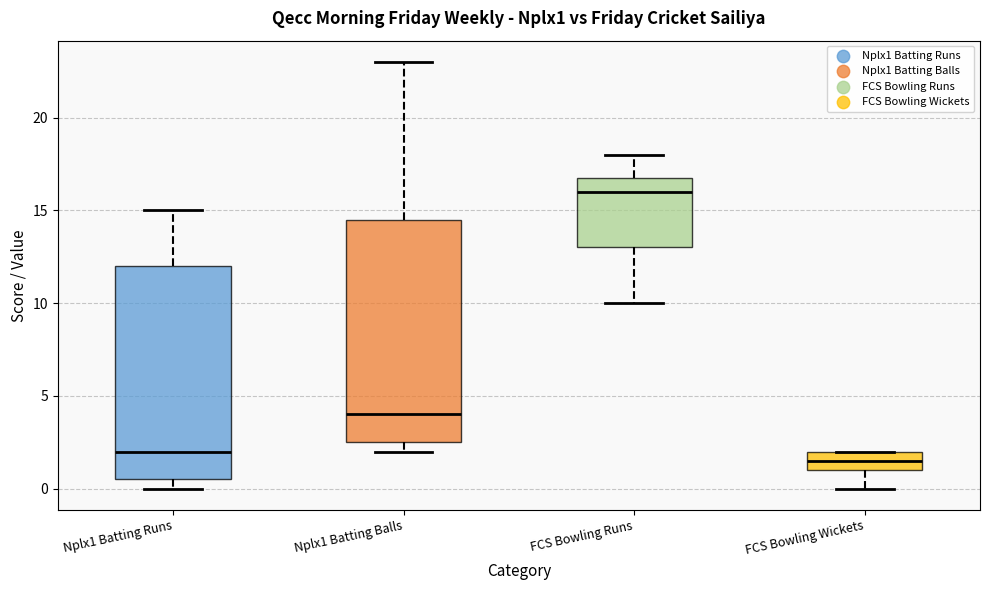

Reading left to right, read every box against the y-axis: the position of its median line, the range the box covers, and the ends of its whiskers. The values are not printed on the chart, so give them approximately, as read against the axis.

Nplx1 Batting Runs: median 2.0, box 0.5 to 12.0, whiskers 0.0 to 15.0
Nplx1 Batting Balls: median 4.0, box 2.5 to 14.5, whiskers 2.0 to 23.0
FCS Bowling Runs: median 16.0, box 13.0 to 17.0, whiskers 10.0 to 18.0
FCS Bowling Wickets: median 1.5, box 1.0 to 2.0, whiskers 0.0 to 2.0